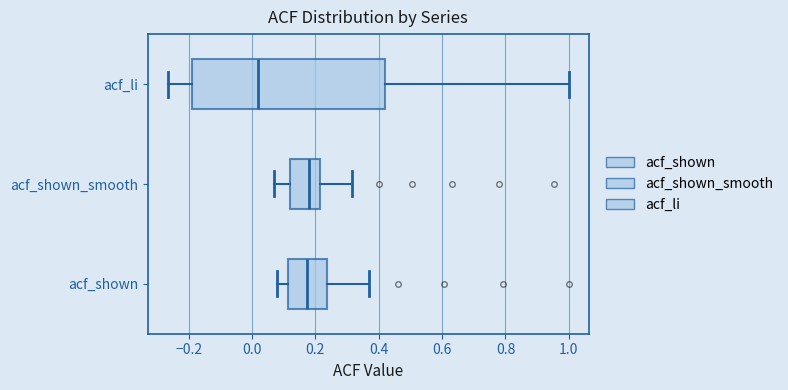

Reading bottom to top, read every box against the x-axis: the position of its median line, the range the box covers, and the ends of its whiskers. The values are not printed on the chart, so give them approximately, as read against the axis.

acf_shown: median 0.18, box 0.12 to 0.24, whiskers 0.08 to 0.36
acf_shown_smooth: median 0.18, box 0.12 to 0.22, whiskers 0.06 to 0.32
acf_li: median 0.02, box -0.18 to 0.42, whiskers -0.26 to 1.00